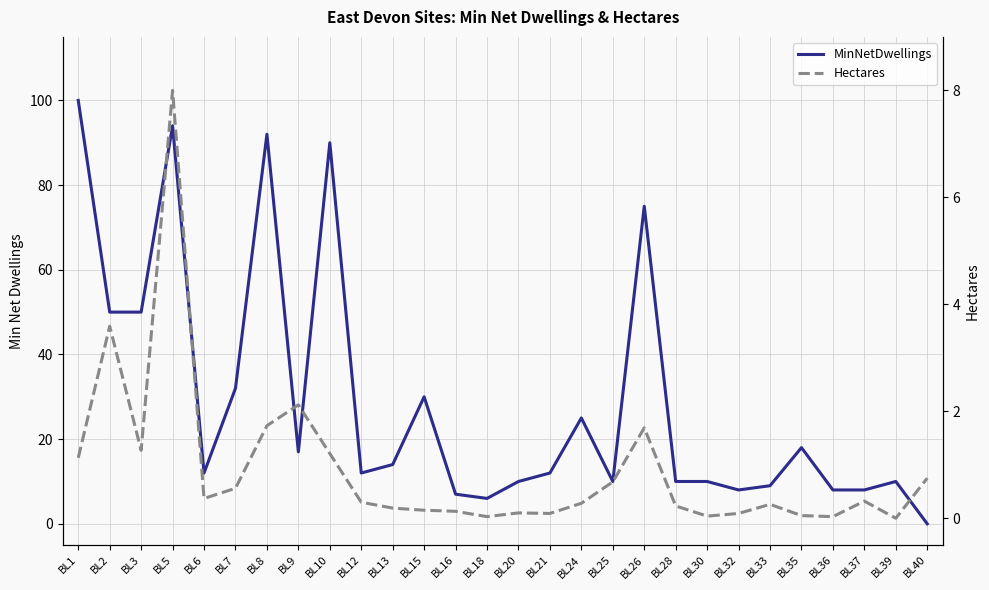

Which has a higher value, BL13 or BL3?

BL3